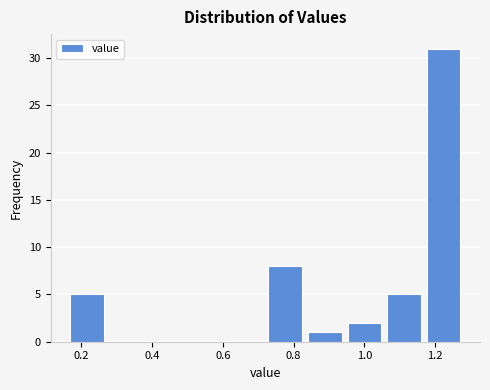

Reading left to right, list every bar in this chart as the range it spans on the x-axis followed by its height. Neither the bar edges nor the heights are printed on the chart, so give them approximately, as read against the axes.

0.160 to 0.272: 5
0.272 to 0.384: 0
0.384 to 0.496: 0
0.496 to 0.608: 0
0.608 to 0.720: 0
0.720 to 0.832: 8
0.832 to 0.944: 1
0.944 to 1.056: 2
1.056 to 1.168: 5
1.168 to 1.280: 31